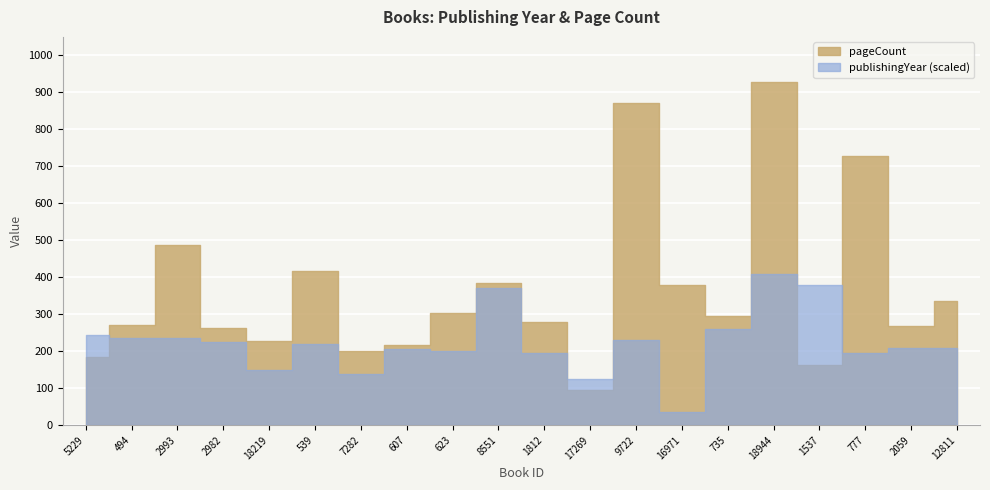

What is the highest value of the publishingYear series?

410